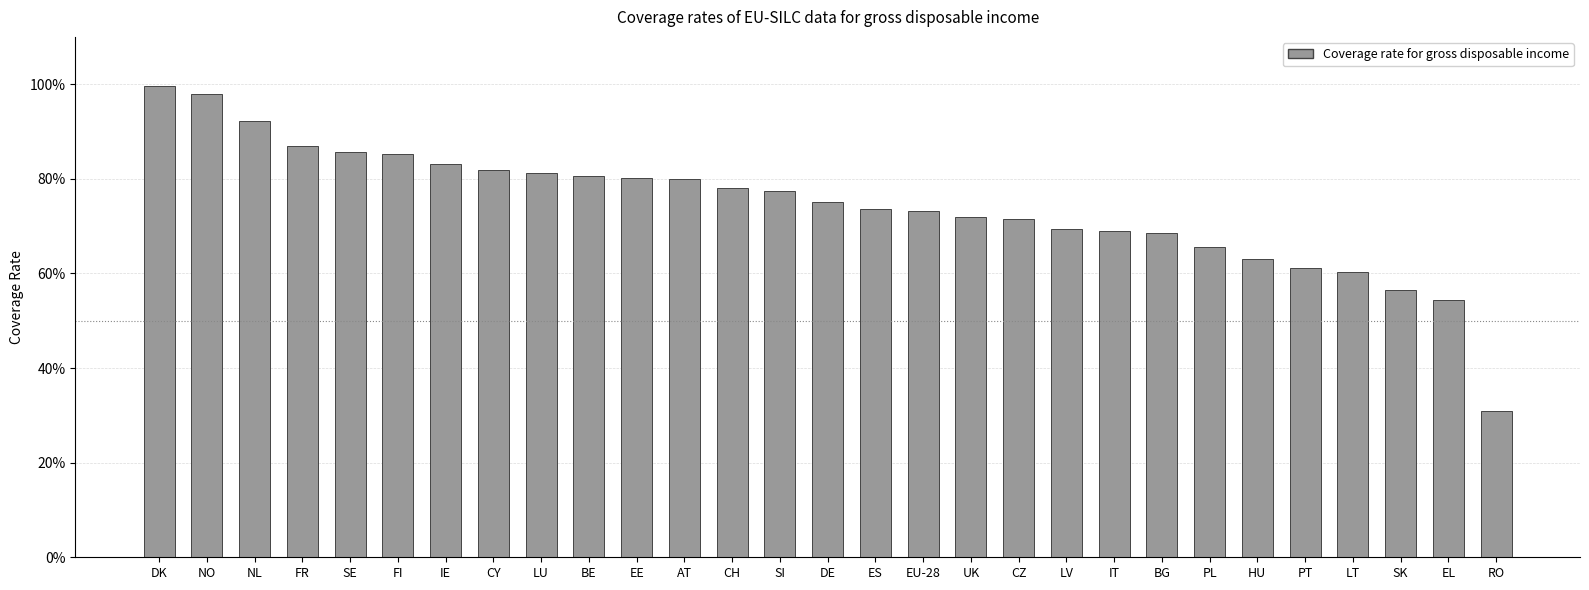

Rank the categories by value from lowest to highest.

RO, EL, SK, LT, PT, HU, PL, BG, IT, LV, CZ, UK, EU-28, ES, DE, SI, CH, AT, EE, BE, LU, CY, IE, FI, SE, FR, NL, NO, DK